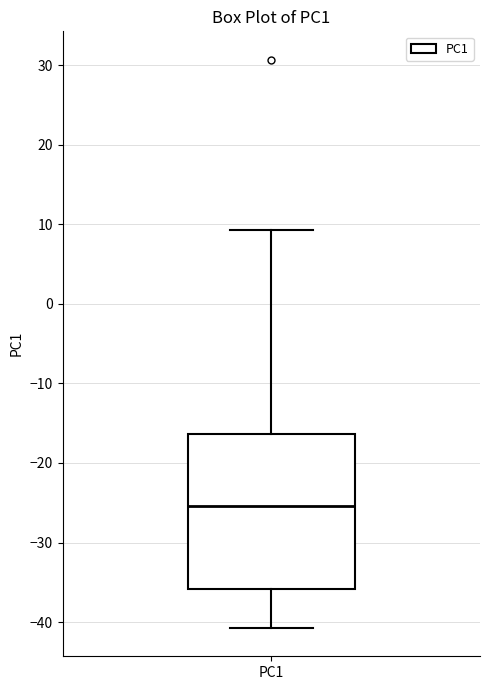

Read this box plot against the y-axis: the position of the median line, the range covered by the box, and the ends of both whiskers. The values are not printed on the chart, so give them approximately, as read against the axis.

median -25, box -36 to -16, whiskers -41 to 9